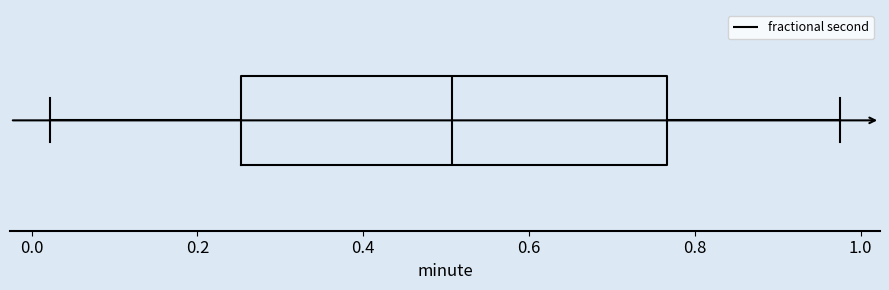

Read this box plot against the x-axis: the position of the median line, the range covered by the box, and the ends of both whiskers. The values are not printed on the chart, so give them approximately, as read against the axis.

median 0.50, box 0.26 to 0.76, whiskers 0.02 to 0.98